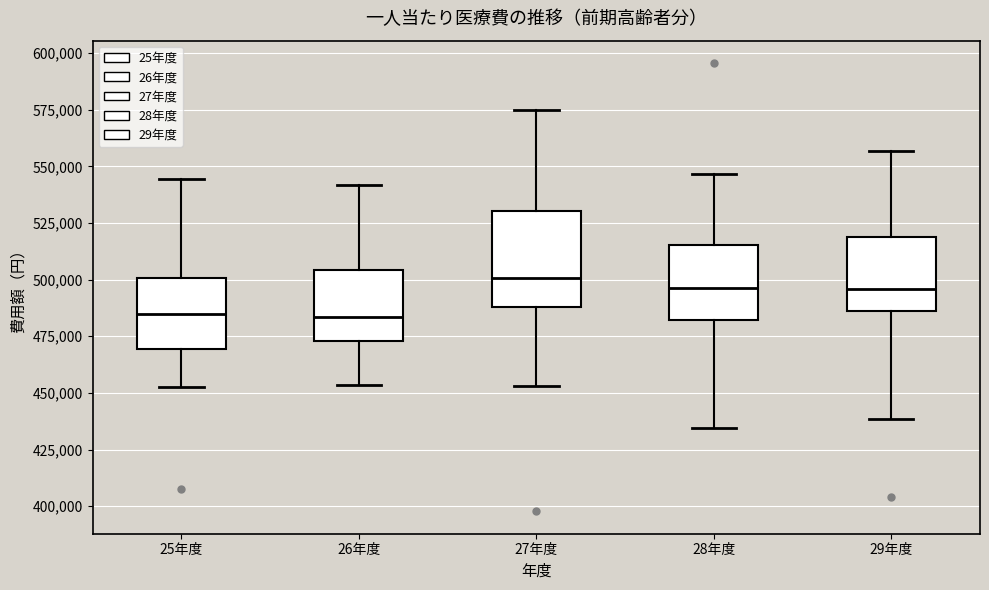

Reading left to right, read every box against the y-axis: the position of its median line, the range the box covers, and the ends of its whiskers. The values are not printed on the chart, so give them approximately, as read against the axis.

25年度: median 485000, box 470000 to 500000, whiskers 455000 to 545000
26年度: median 485000, box 475000 to 505000, whiskers 455000 to 540000
27年度: median 500000, box 490000 to 530000, whiskers 455000 to 575000
28年度: median 495000, box 480000 to 515000, whiskers 435000 to 545000
29年度: median 495000, box 485000 to 520000, whiskers 440000 to 555000